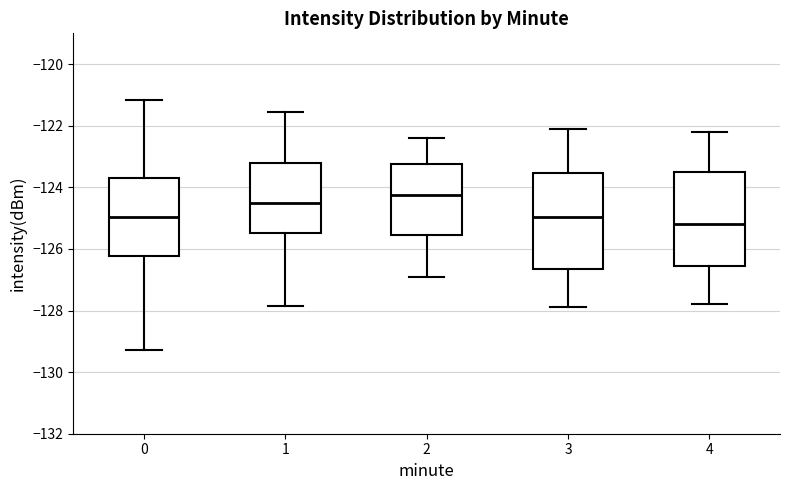

Where is the lower edge of the box at x = 1 on the y-axis? The values are not printed on the chart, so give them approximately, as read against the axis.

-125.4